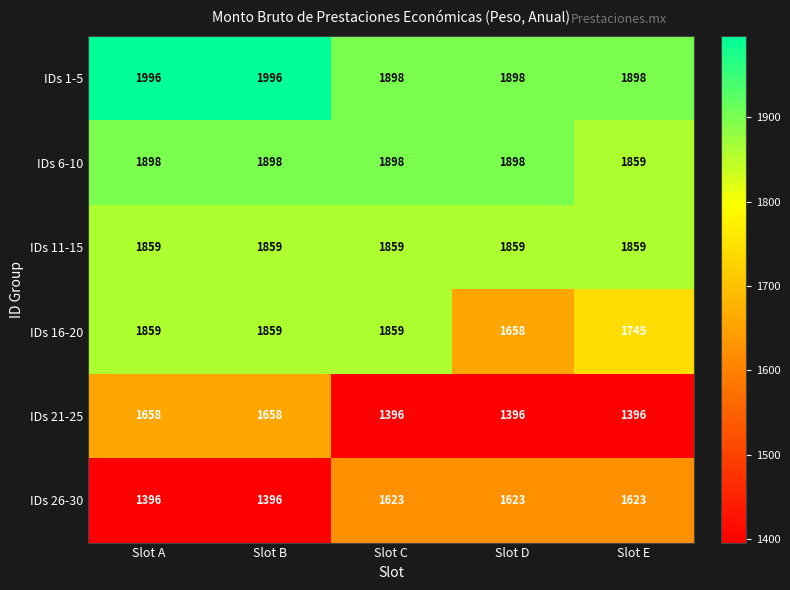

What is the maximum value shown in the chart?

1996